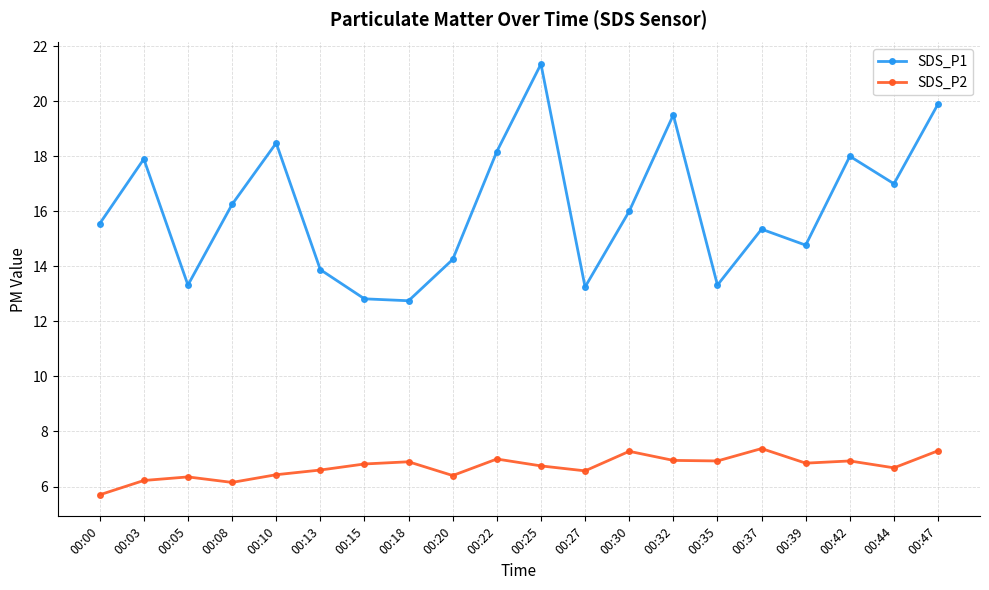

At which label does SDS_P1 first exceed 16?

00:03